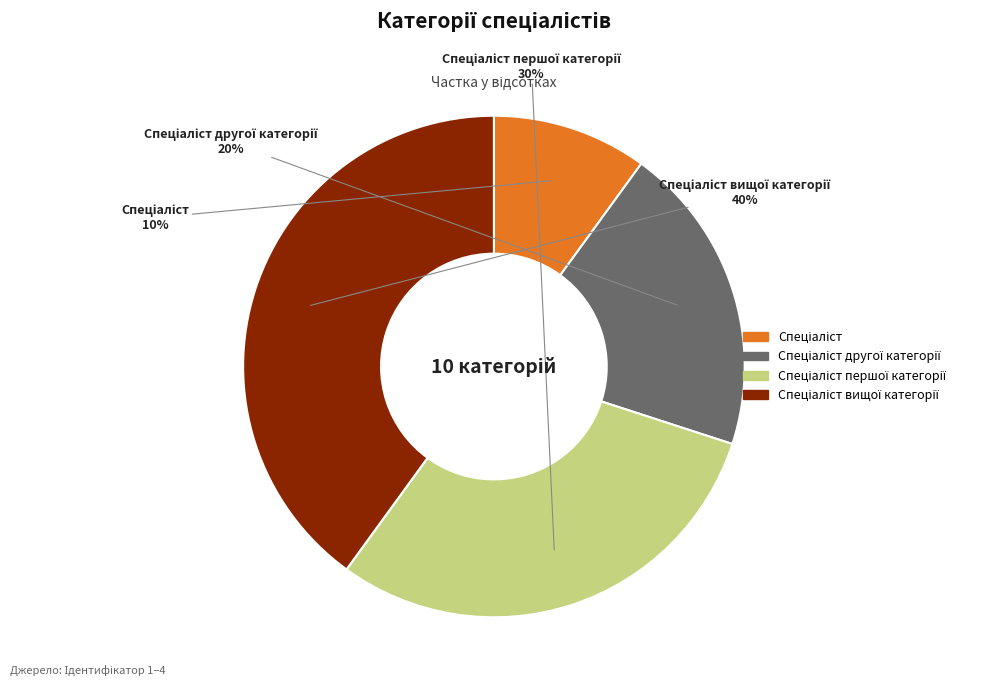

To the nearest percent, what is the average slice percentage?

25%